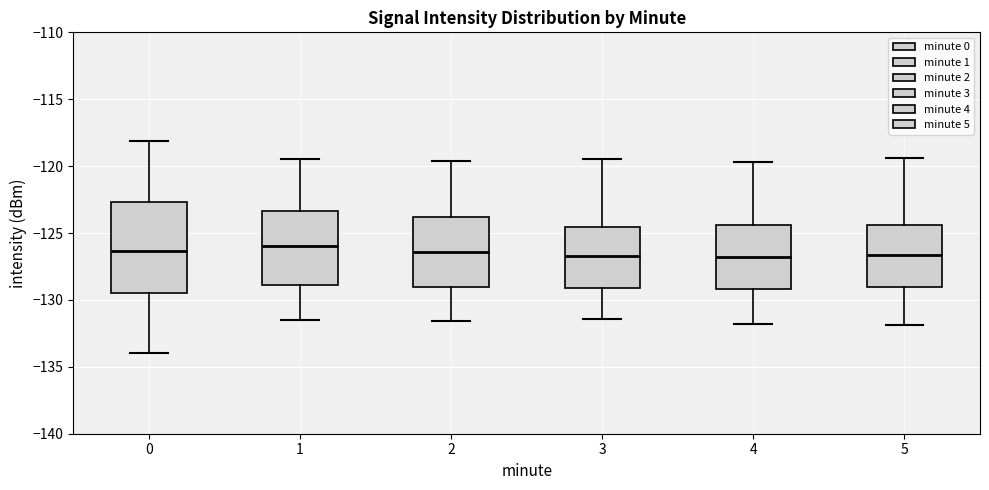

Where does the lower whisker of the box at x = 2 end on the y-axis? The values are not printed on the chart, so give them approximately, as read against the axis.

-131.5